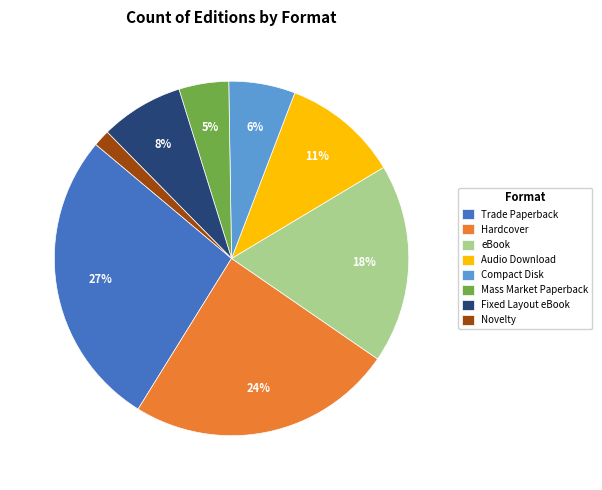

Does Novelty represent more than half of the total?

No